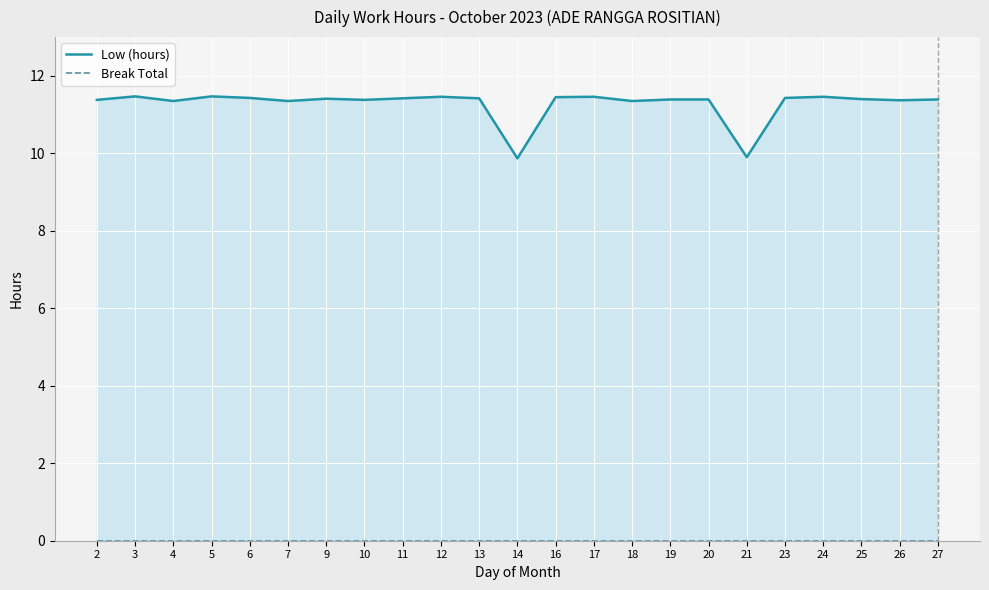

At which label does Break Total reach its minimum?

2